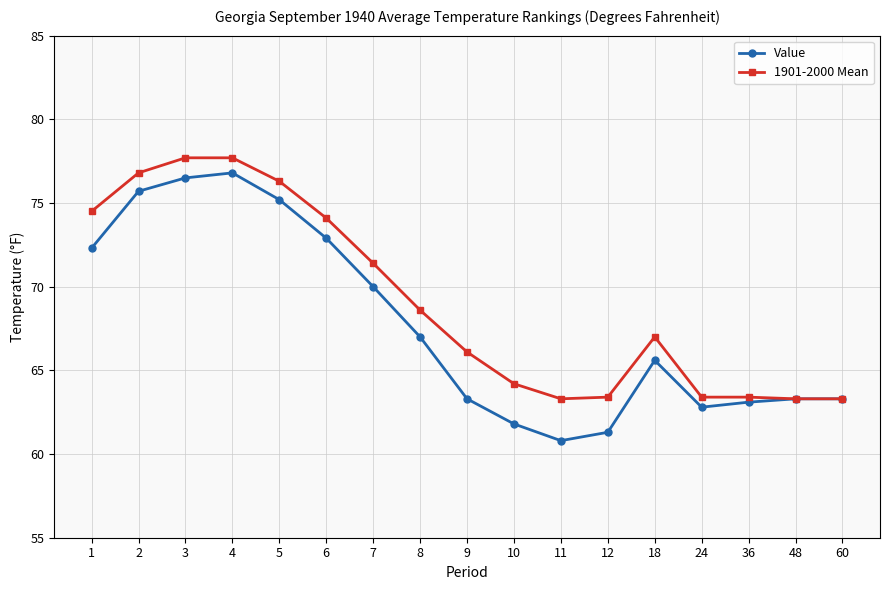

What is the value of the 1901-2000 Mean point at the 11th from the left?

63.3